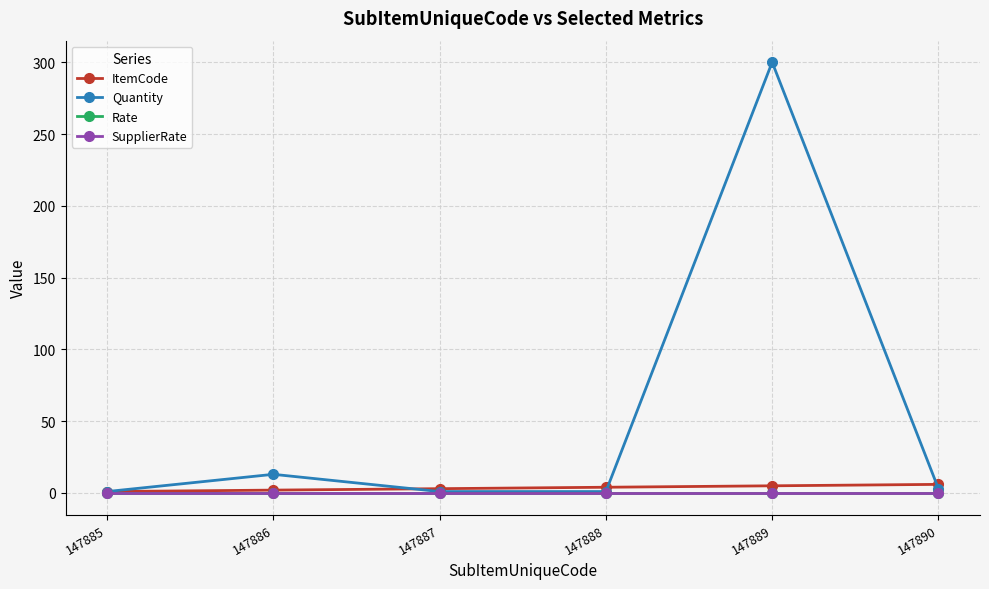

Is this an area chart (filled region under the line)?

No